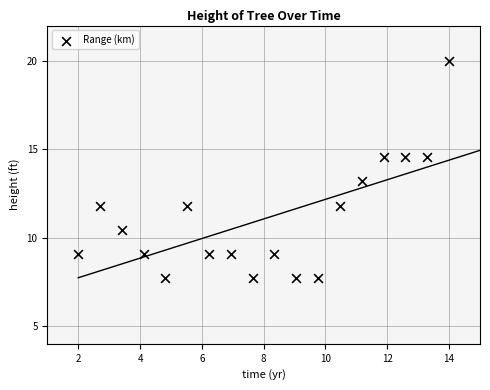

What Y value in the scatter plot is closest to 13?

13.2